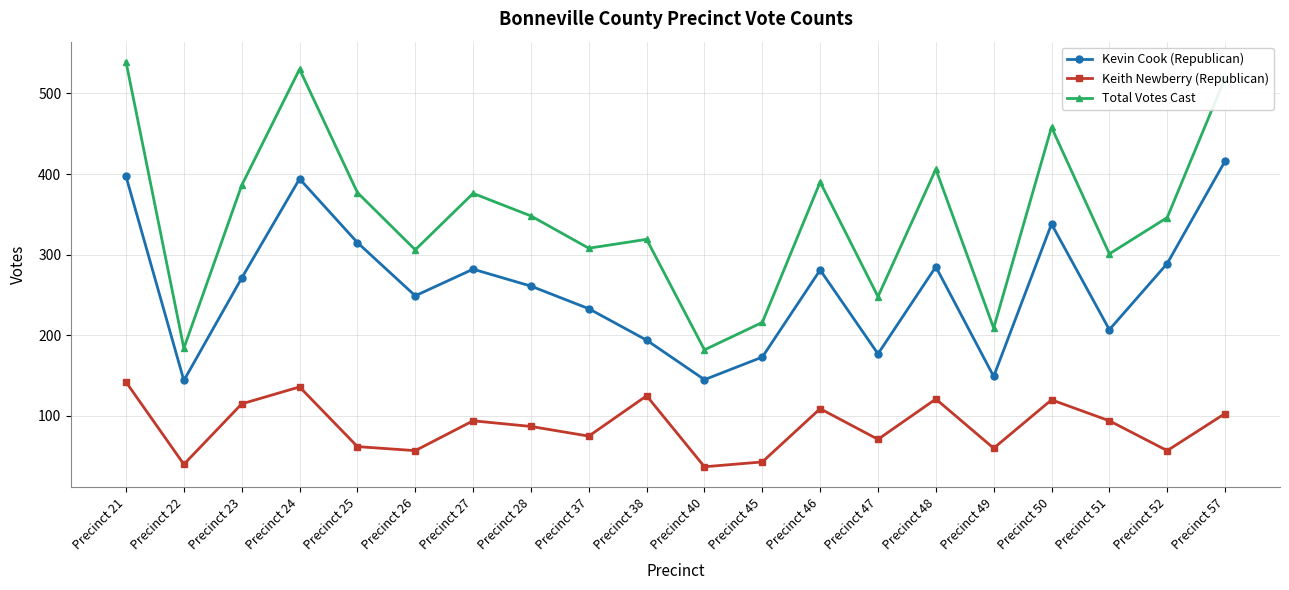

True or false: Kevin Cook (Republican) has more than 2 interior local peaks.

True